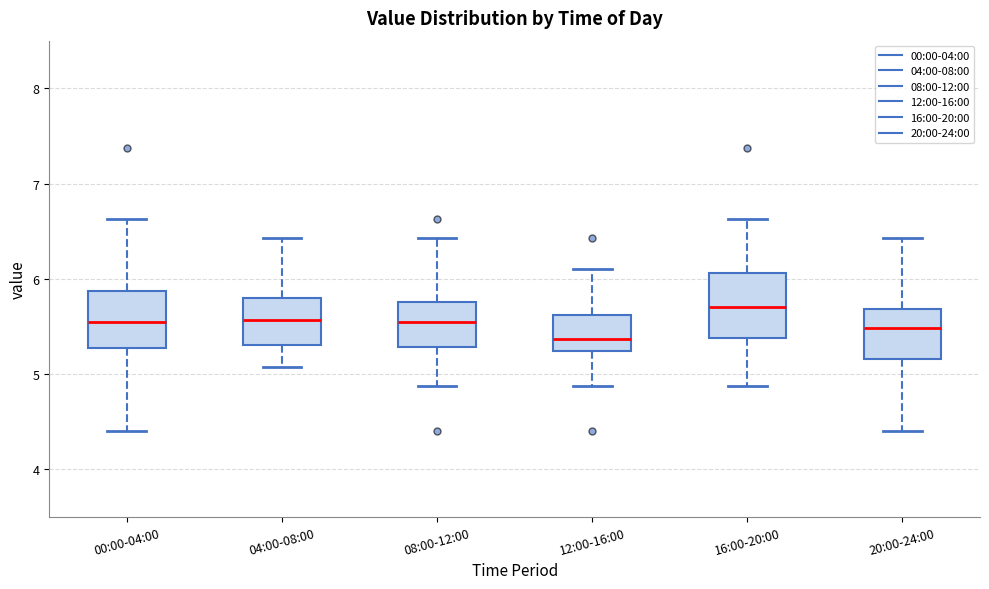

Where does the lower whisker of the box for 04:00-08:00 end on the y-axis? The values are not printed on the chart, so give them approximately, as read against the axis.

5.1